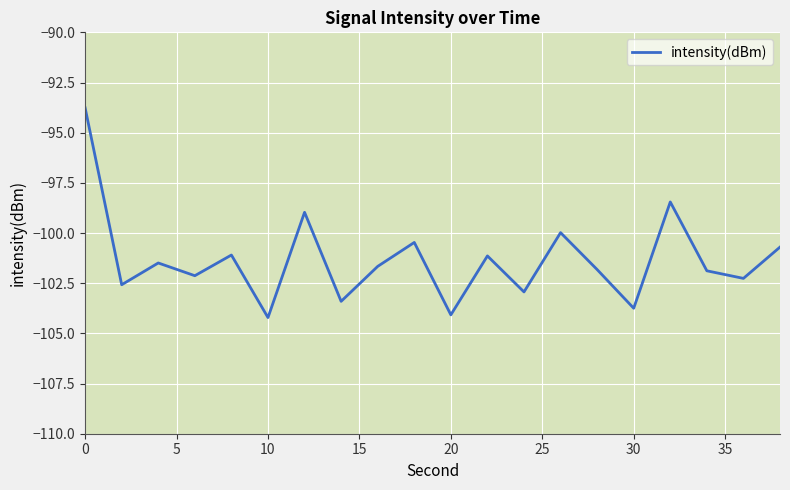

What is the greatest value displayed?

-93.8